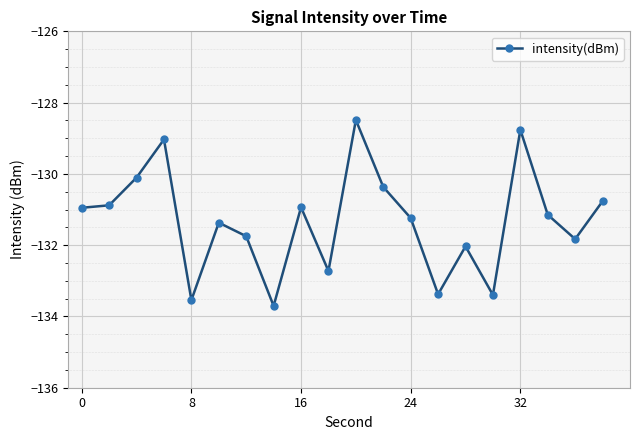

What is the smallest value displayed?

-133.7